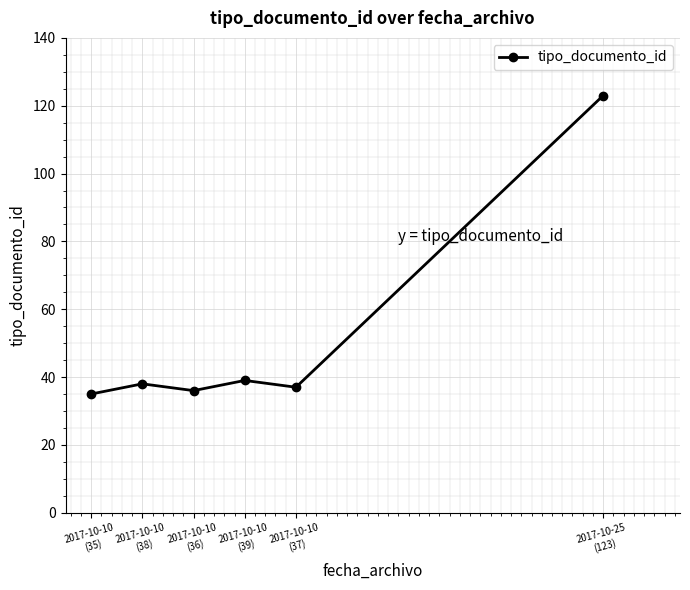

What is the difference between the maximum and minimum values?

88